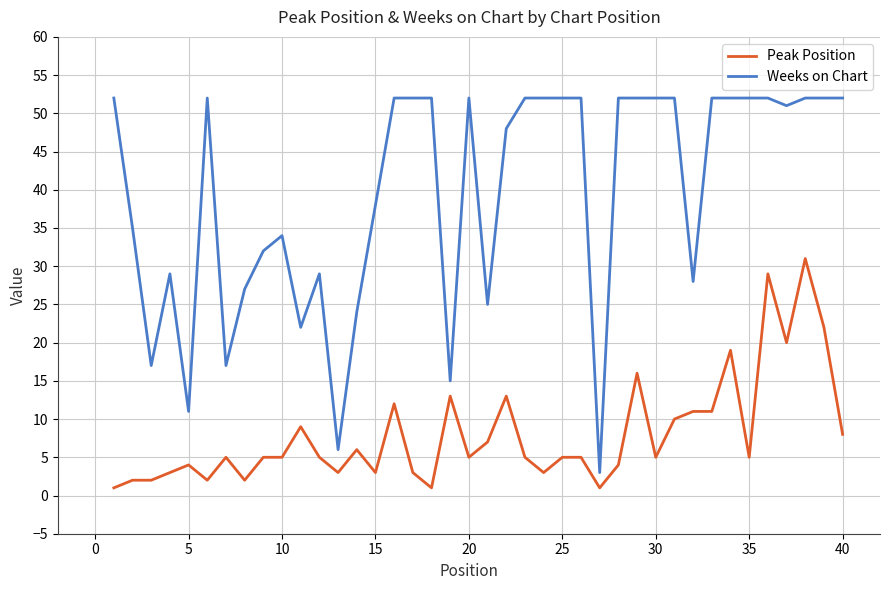

Which series has the largest total across all categories?

Weeks on Chart